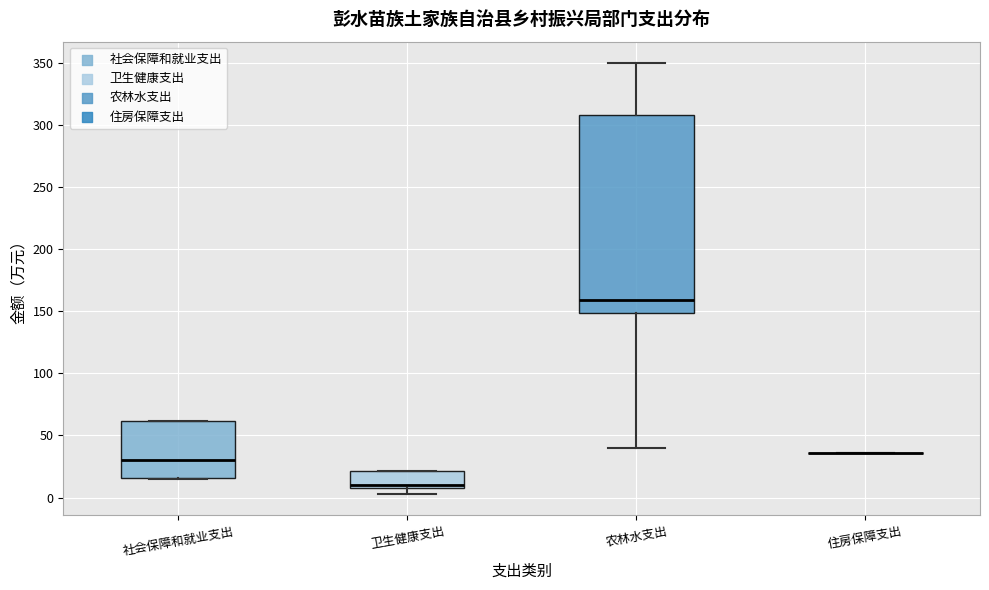

Reading left to right, read every box against the y-axis: the position of its median line, the range the box covers, and the ends of its whiskers. The values are not printed on the chart, so give them approximately, as read against the axis.

社会保障和就业支出: median 30, box 15 to 60, whiskers 15 to 60
卫生健康支出: median 10 (just above the box's lower edge), box 10 to 20, whiskers 5 to 20
农林水支出: median 160, box 150 to 310, whiskers 40 to 350
住房保障支出: box collapsed to a line at 35, whiskers 35 to 35